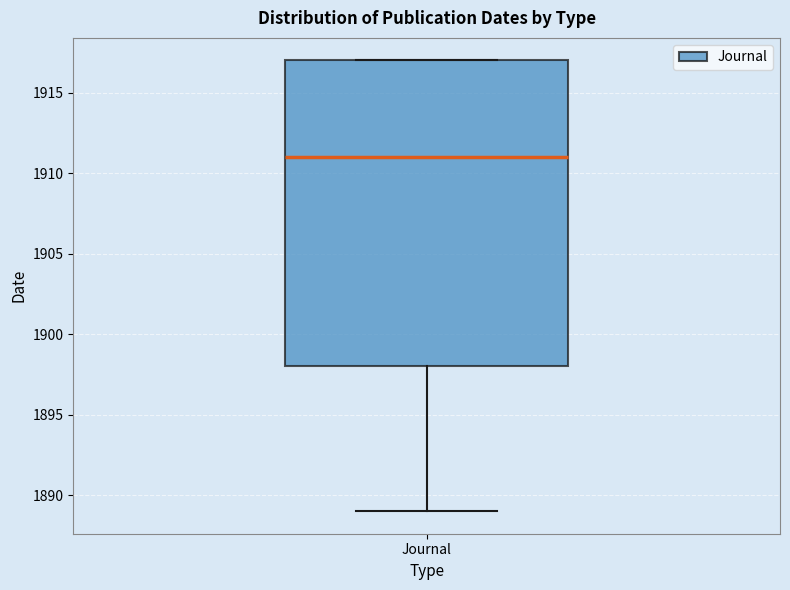

Read this box plot against the y-axis: the position of the median line, the range covered by the box, and the ends of both whiskers. The values are not printed on the chart, so give them approximately, as read against the axis.

median 1911, box 1898 to 1917, whiskers 1889 to 1917